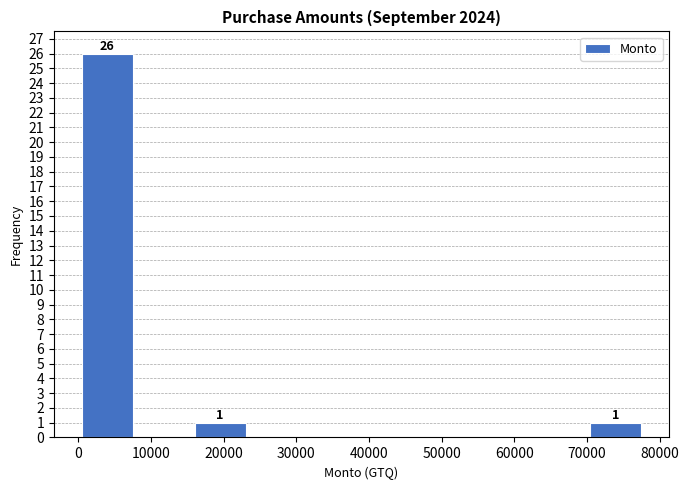

Over which range of the x-axis is the bar tallest?

0 to 8000